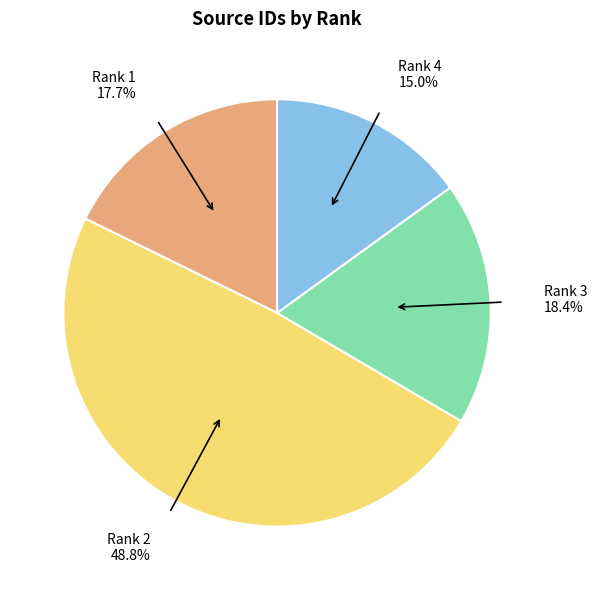

How much of the chart is everything except Rank 3?

81.6%